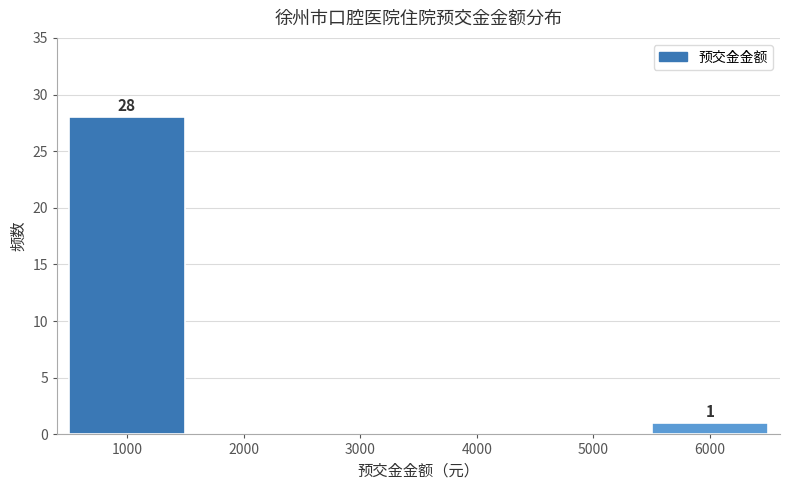

Which range on the x-axis has the tallest bar?

500 to 1500